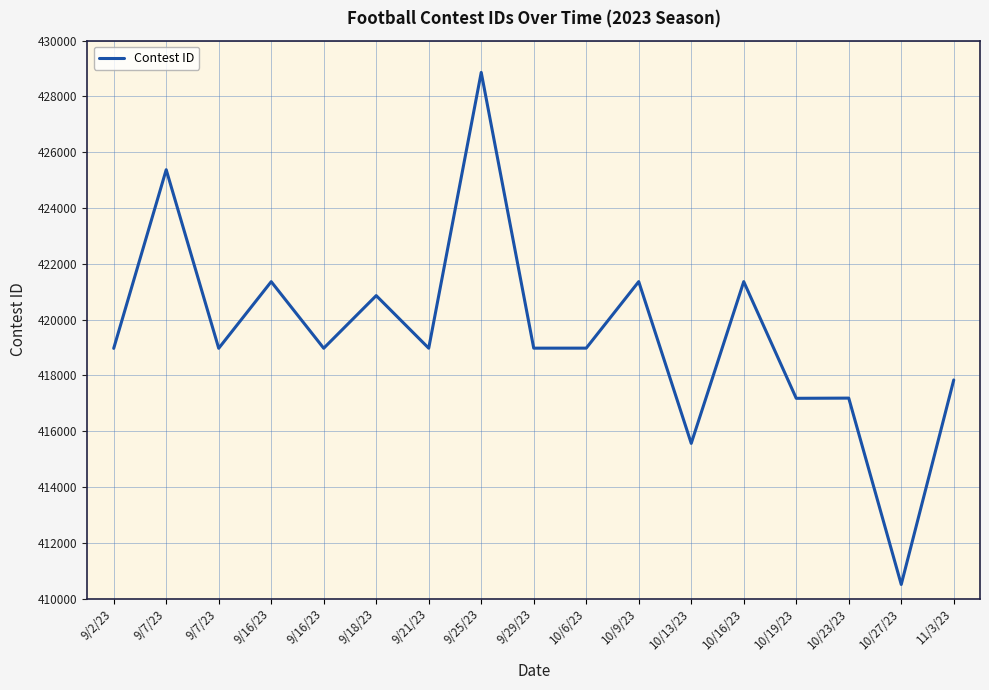

What is the smallest value displayed?

410503